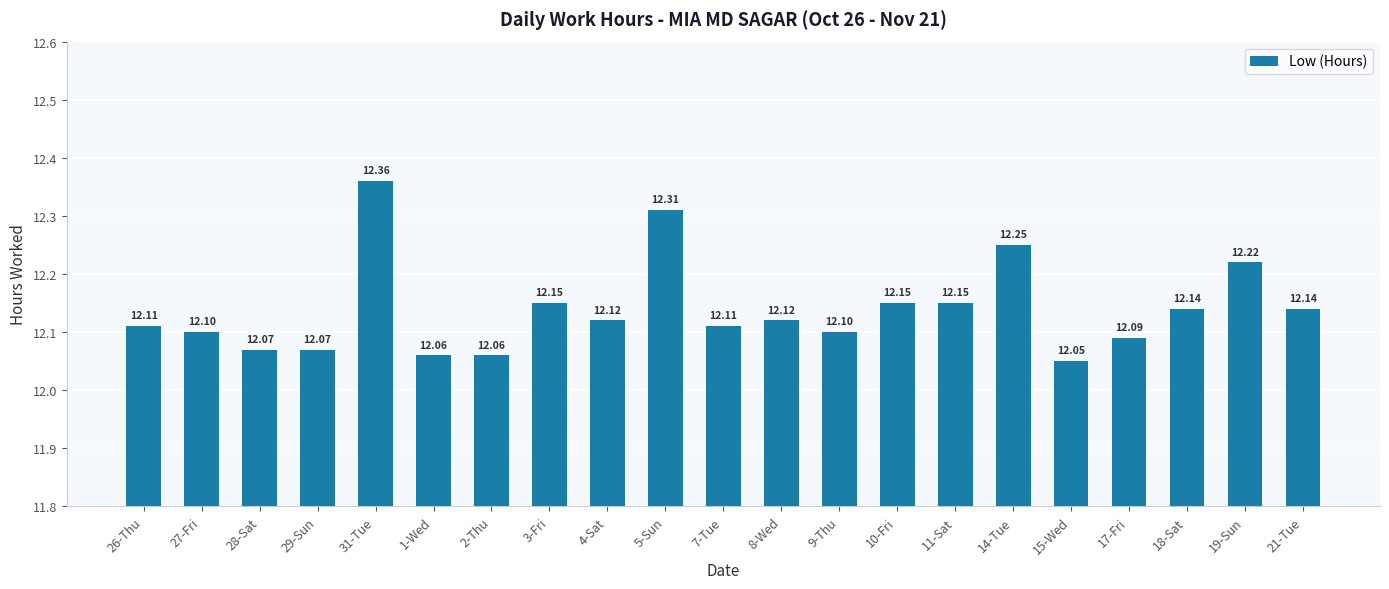

What is the difference between the maximum and minimum values?

0.3